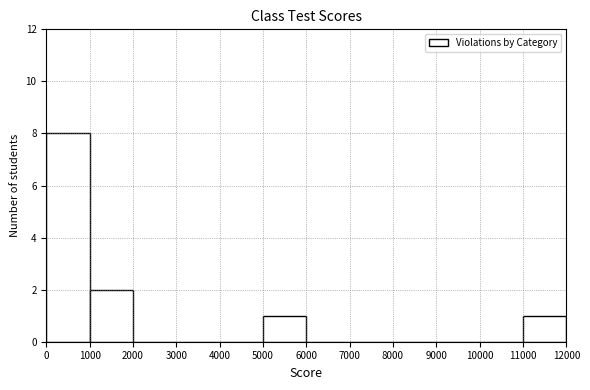

Over which range of the x-axis is the bar tallest?

0 to 1000